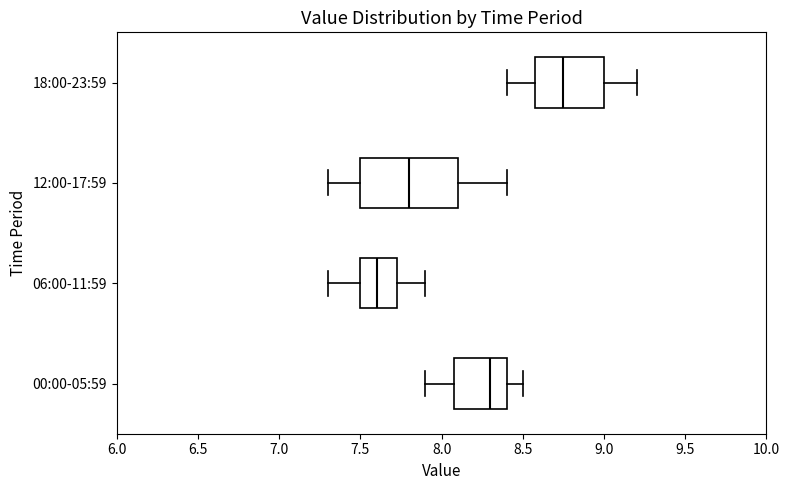

Reading bottom to top, read every box against the x-axis: the position of its median line, the range the box covers, and the ends of its whiskers. The values are not printed on the chart, so give them approximately, as read against the axis.

00:00-05:59: median 8.30, box 8.10 to 8.40, whiskers 7.90 to 8.50
06:00-11:59: median 7.60, box 7.50 to 7.75, whiskers 7.30 to 7.90
12:00-17:59: median 7.80, box 7.50 to 8.10, whiskers 7.30 to 8.40
18:00-23:59: median 8.75, box 8.60 to 9.00, whiskers 8.40 to 9.20